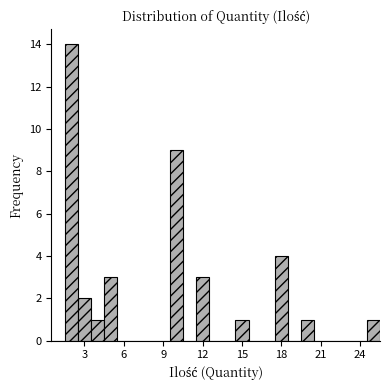

Read against the x-axis, roughly where is the centre of the tallest bar?

2.0